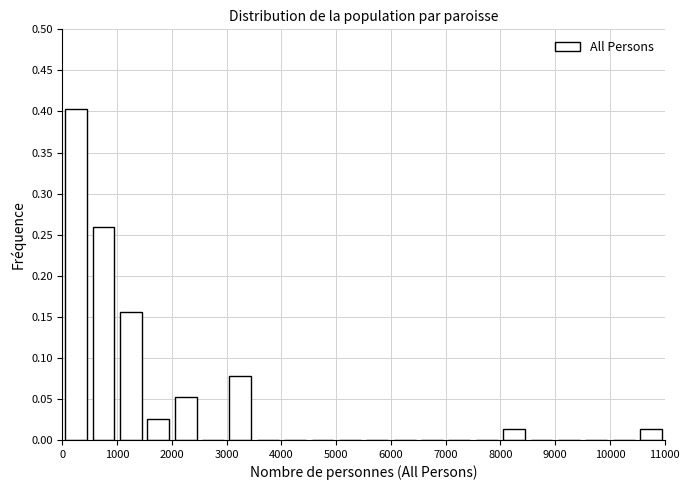

Reading left to right, list every bar in this chart as the range it spans on the x-axis followed by its height. The values are not printed on the chart, so give them approximately, as read against the axis.

0 to 500: 0.405
500 to 1000: 0.260
1000 to 1500: 0.155
1500 to 2000: 0.025
2000 to 2500: 0.050
2500 to 3000: 0
3000 to 3500: 0.080
3500 to 4000: 0
4000 to 4500: 0
4500 to 5000: 0
5000 to 5500: 0
5500 to 6000: 0
6000 to 6500: 0
6500 to 7000: 0
7000 to 7500: 0
7500 to 8000: 0
8000 to 8500: 0.015
8500 to 9000: 0
9000 to 9500: 0
9500 to 10000: 0
10000 to 10500: 0
10500 to 11000: 0.015